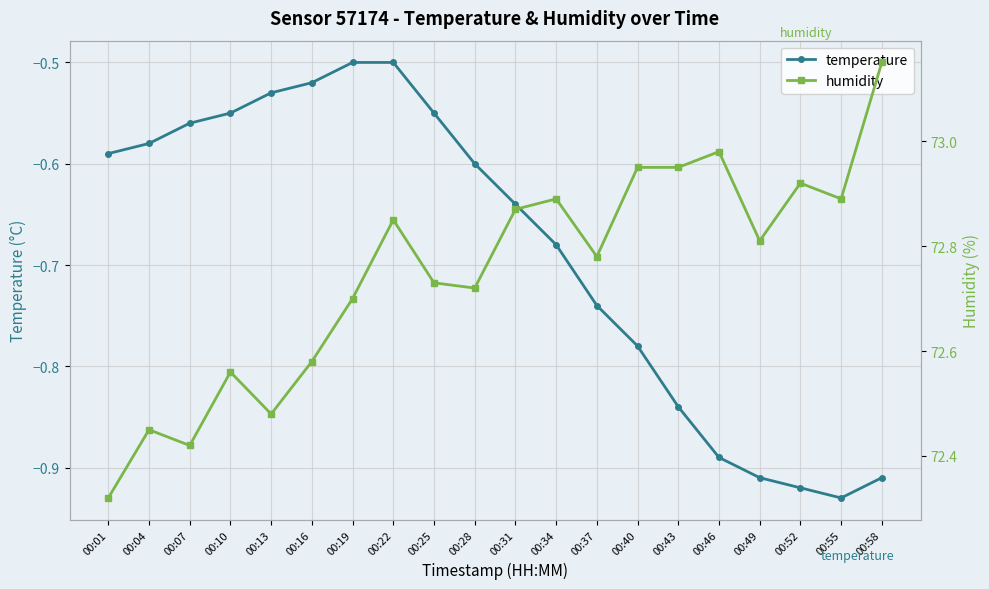

How many lines are shown in the chart?

2